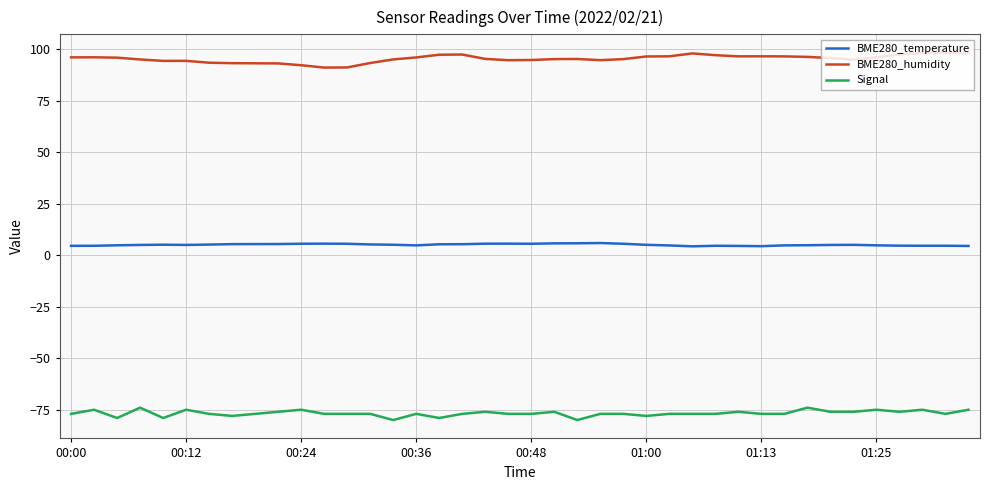

True or false: BME280_temperature and BME280_humidity cross at least once.

False